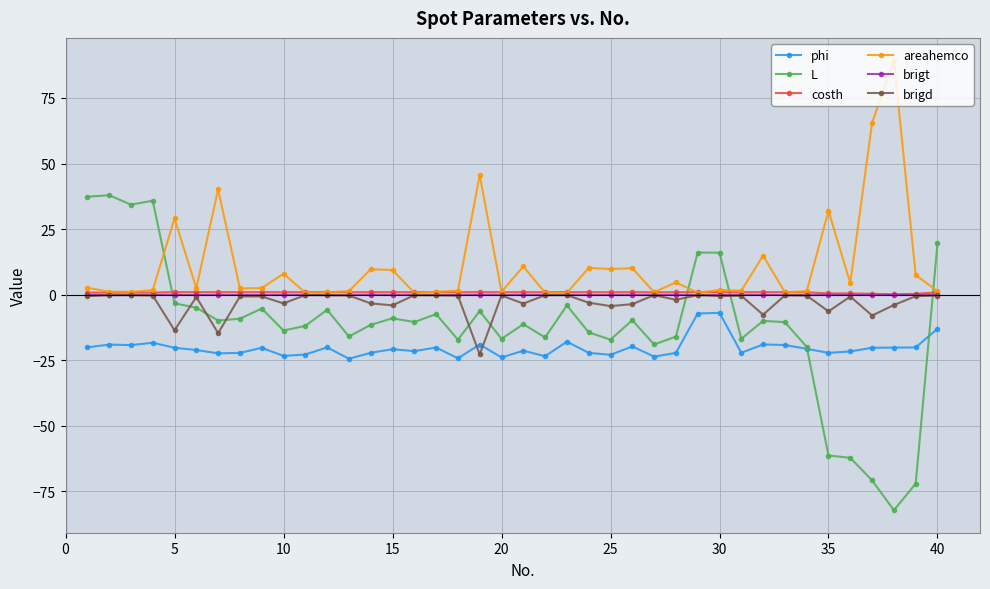

What is the value of the costh point at the 15th from the left?

1.0